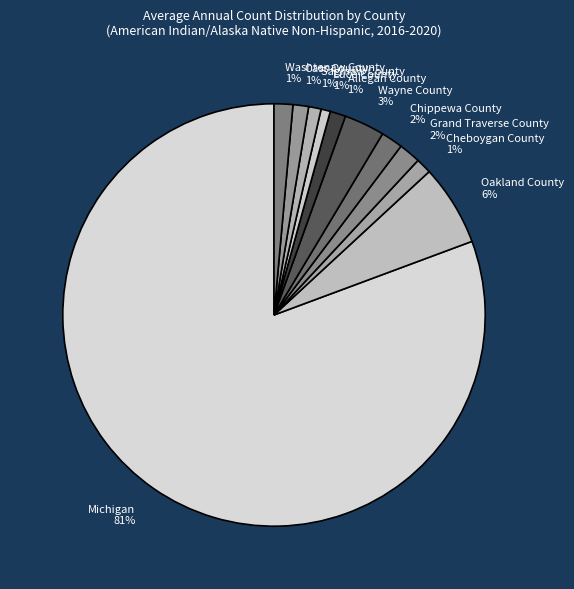

Between Washtenaw County and Michigan, which is larger?

Michigan